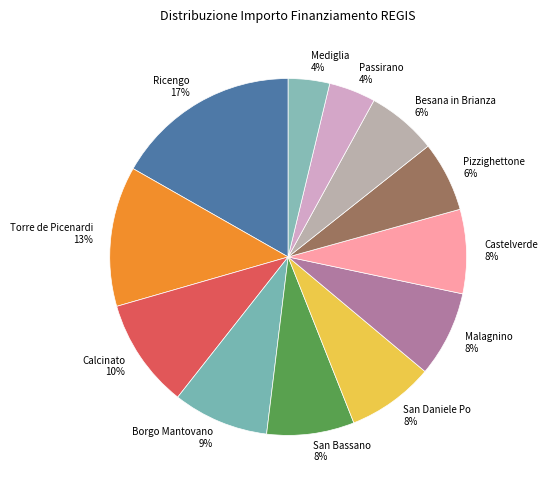

Count the number of slices in the pie.

12